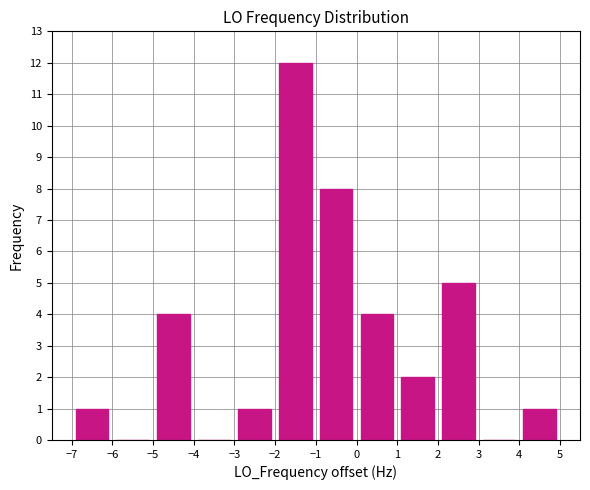

Reading left to right, list every bar in this chart as the range it spans on the x-axis followed by its height. The values are not printed on the chart, so give them approximately, as read against the axis.

-7 to -6: 1
-6 to -5: 0
-5 to -4: 4
-4 to -3: 0
-3 to -2: 1
-2 to -1: 12
-1 to 0: 8
0 to 1: 4
1 to 2: 2
2 to 3: 5
3 to 4: 0
4 to 5: 1